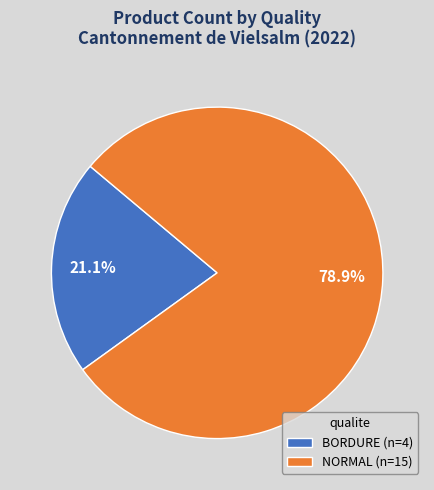

Rank the categories by value from highest to lowest.

NORMAL, BORDURE